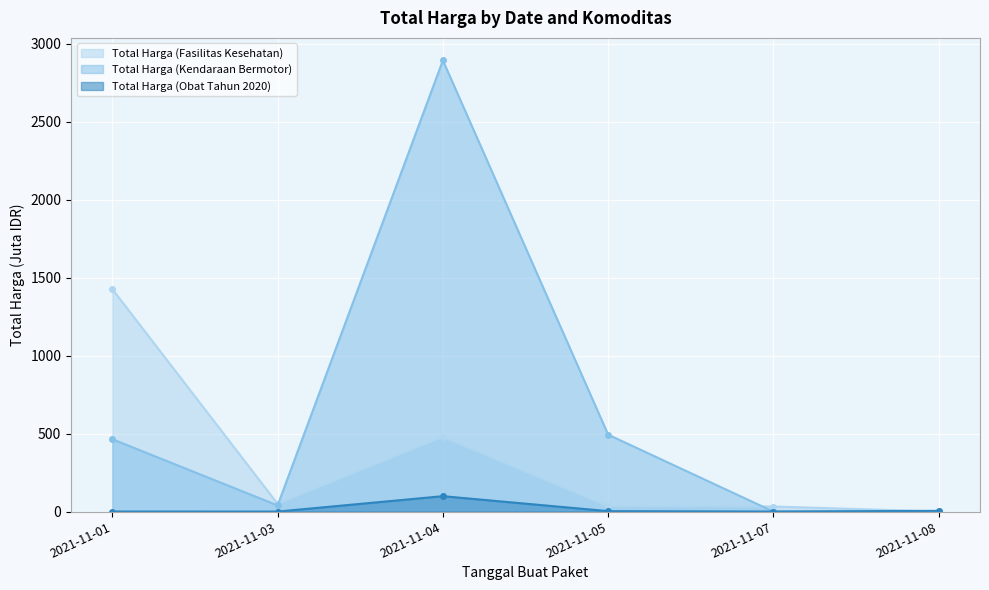

Rank the series by their average value, from lowest to highest.

Total Harga (Obat Tahun 2020), Total Harga (Fasilitas Kesehatan), Total Harga (Kendaraan Bermotor)